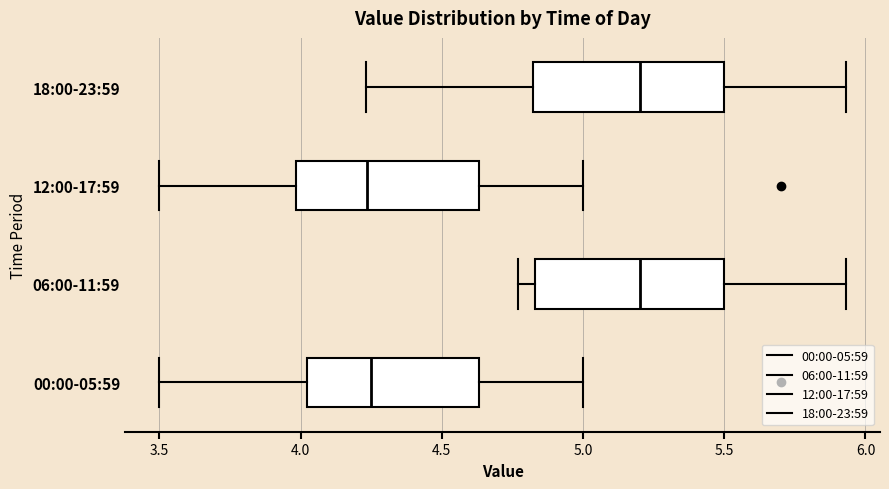

Where does the median line of the box for 18:00-23:59 sit on the x-axis? The values are not printed on the chart, so give them approximately, as read against the axis.

5.20